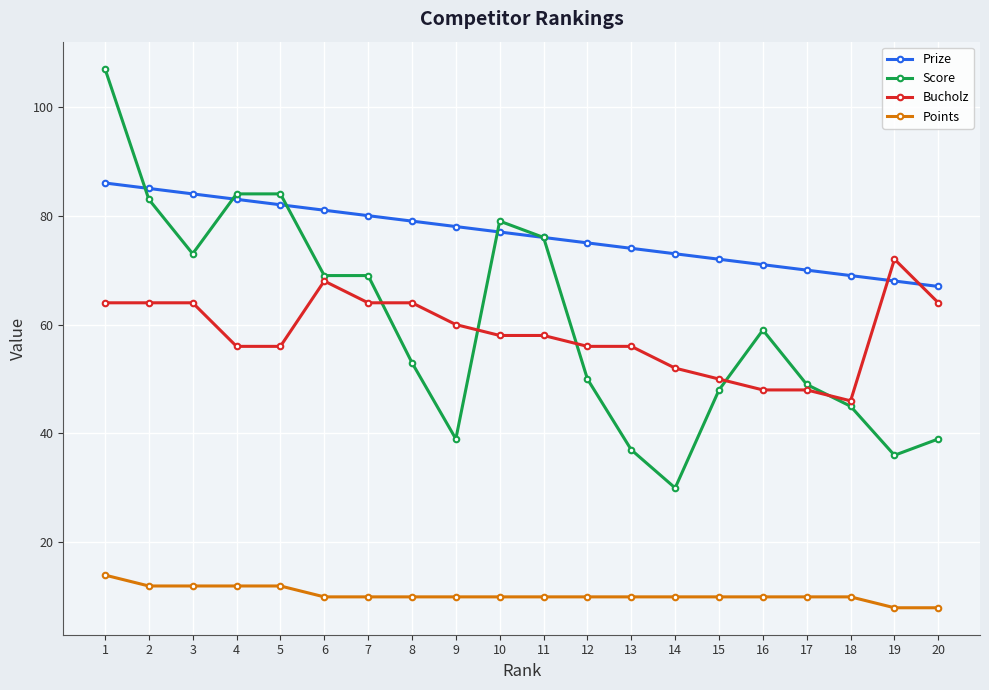

How many lines are shown in the chart?

4